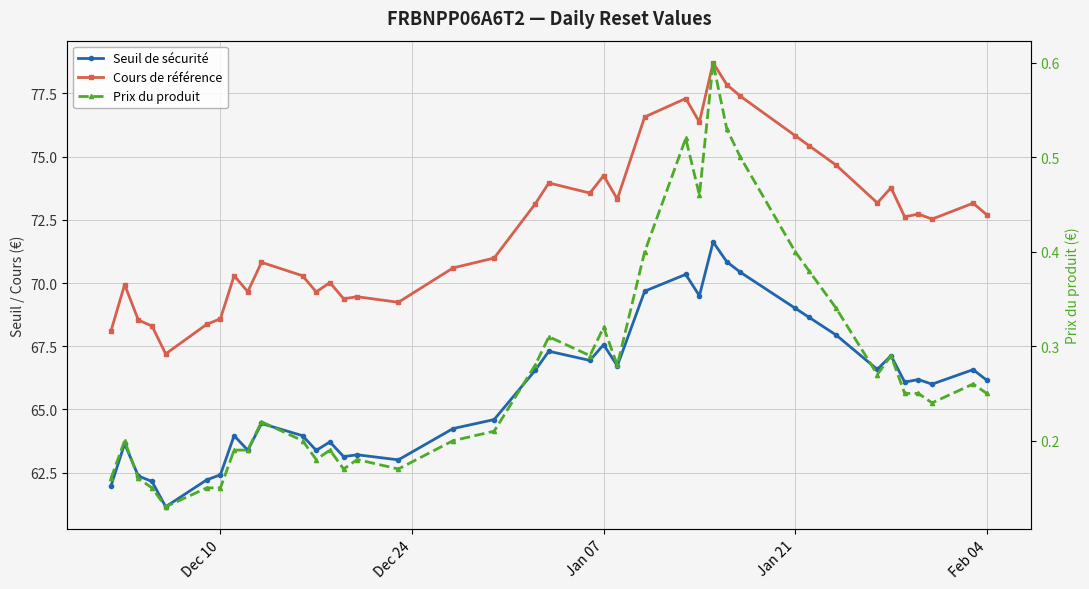

Is the value of Cours de référence at 25 greater than the value of Seuil de sécurité at 13?

Yes